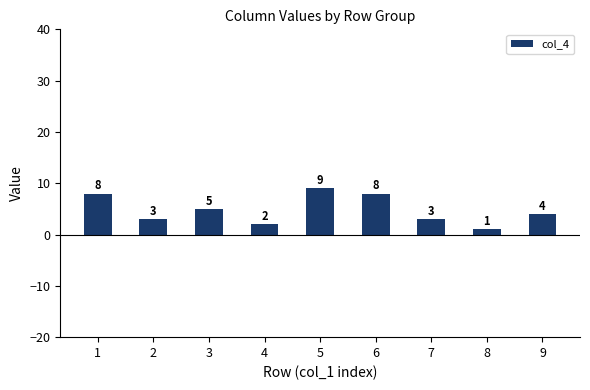

What is the difference between the maximum and minimum values?

8